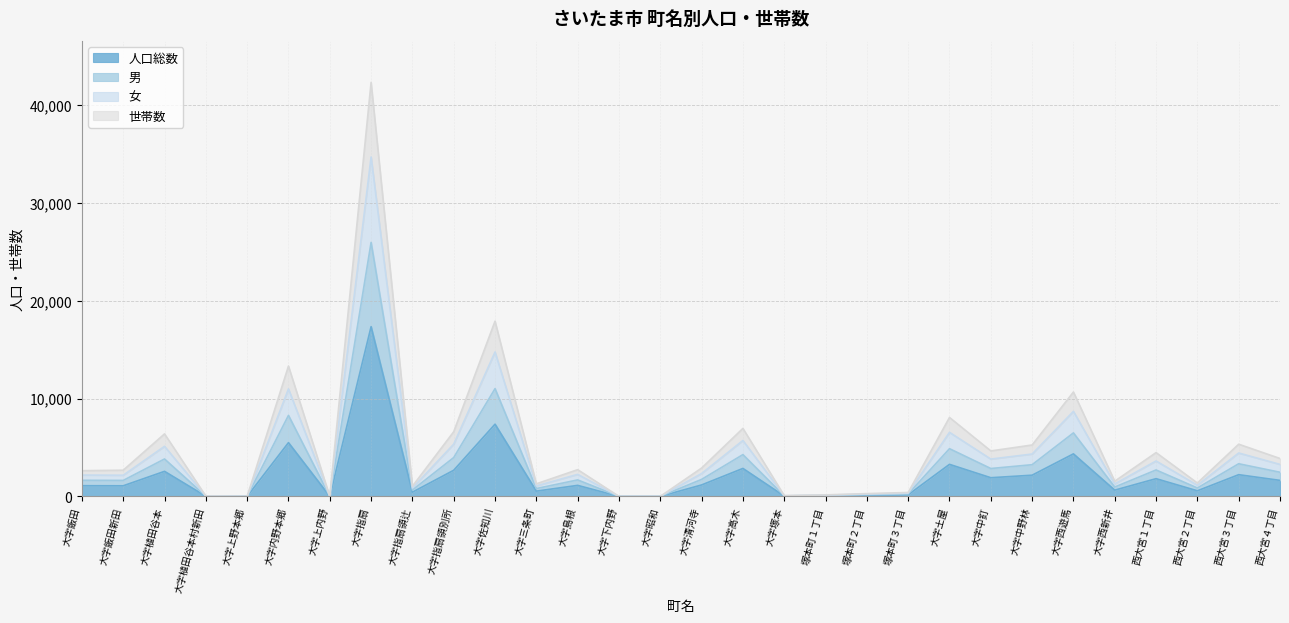

The 人口総数 series shows 4344 at 大字西遊馬. True or false?

True